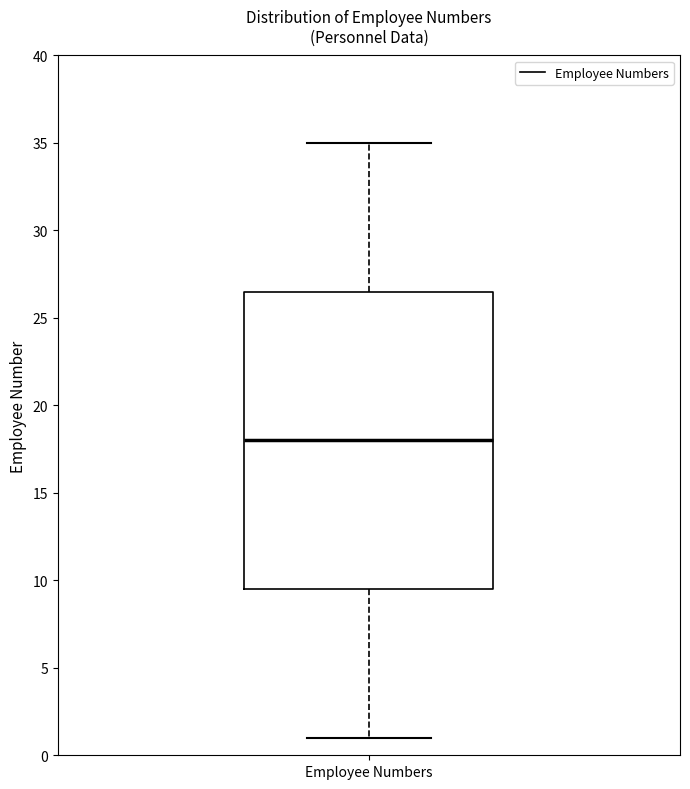

Where is the upper edge of the box for Employee Numbers on the y-axis? The values are not printed on the chart, so give them approximately, as read against the axis.

26.5